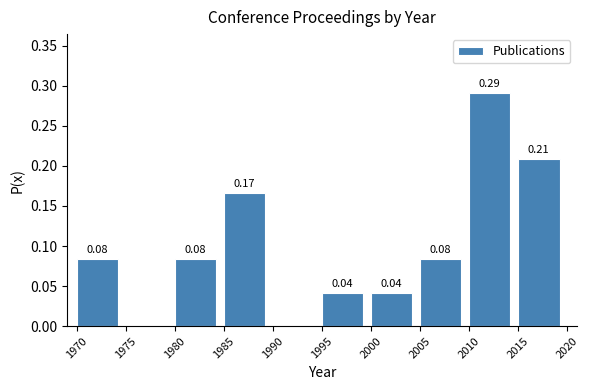

Over which range of the x-axis is the bar tallest?

2010 to 2015